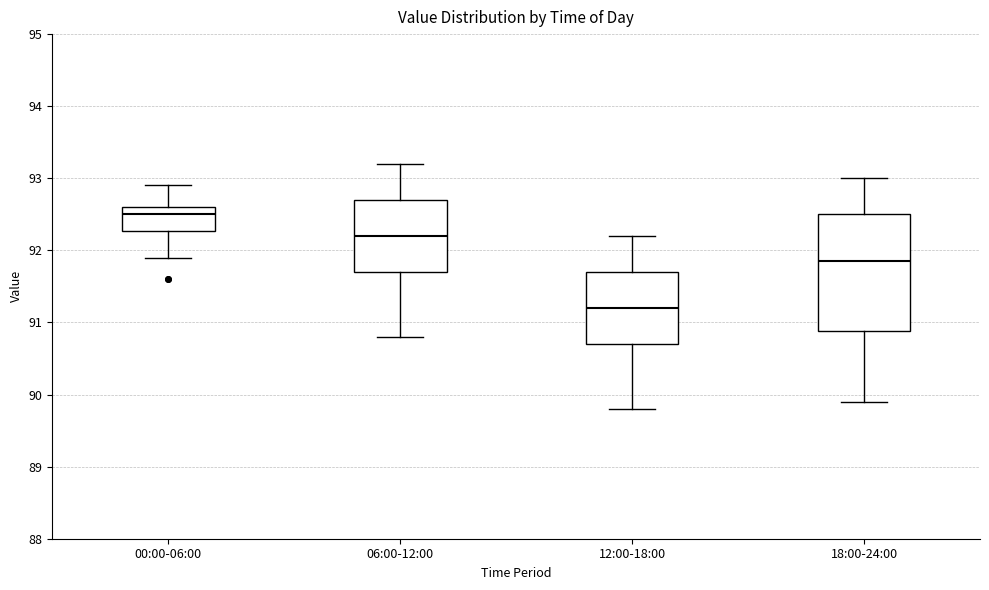

Which box is the tallest, from its lower edge to its upper edge?

18:00-24:00